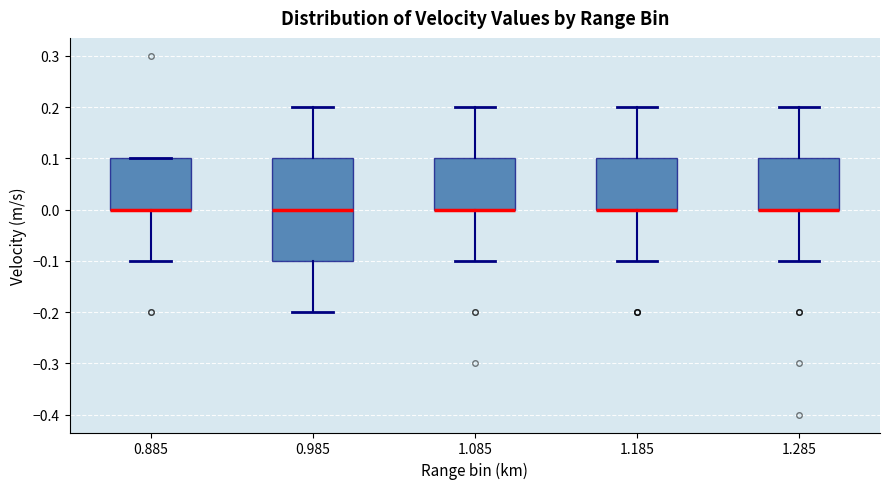

Which box is the tallest, from its lower edge to its upper edge?

0.985